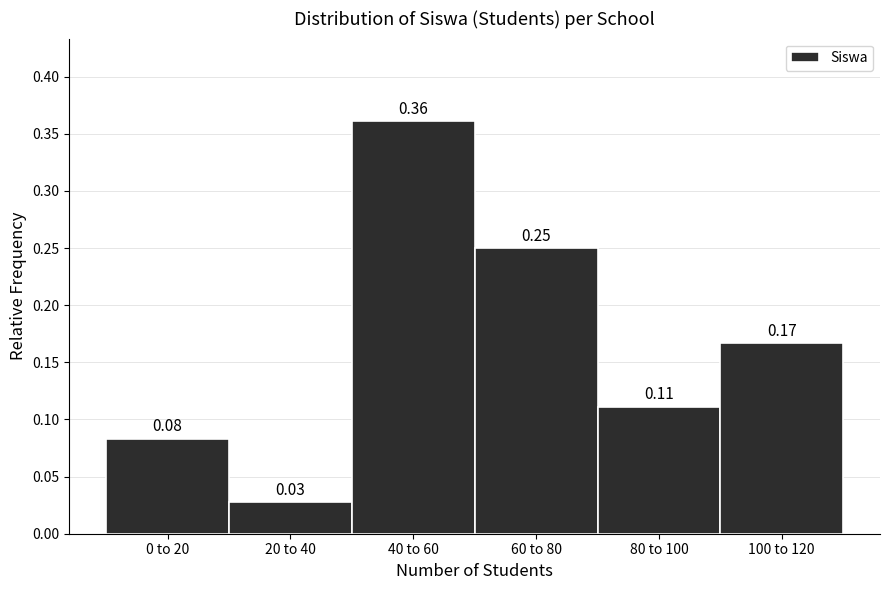

Which has a higher value, 60 to 80 or 100 to 120?

60 to 80